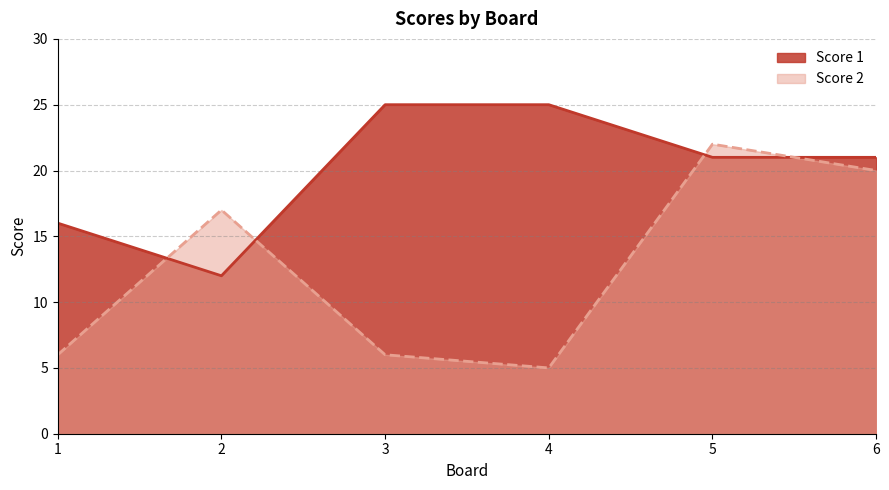

In Score 2, how many points are lower than both neighbors (excluding endpoints)?

1